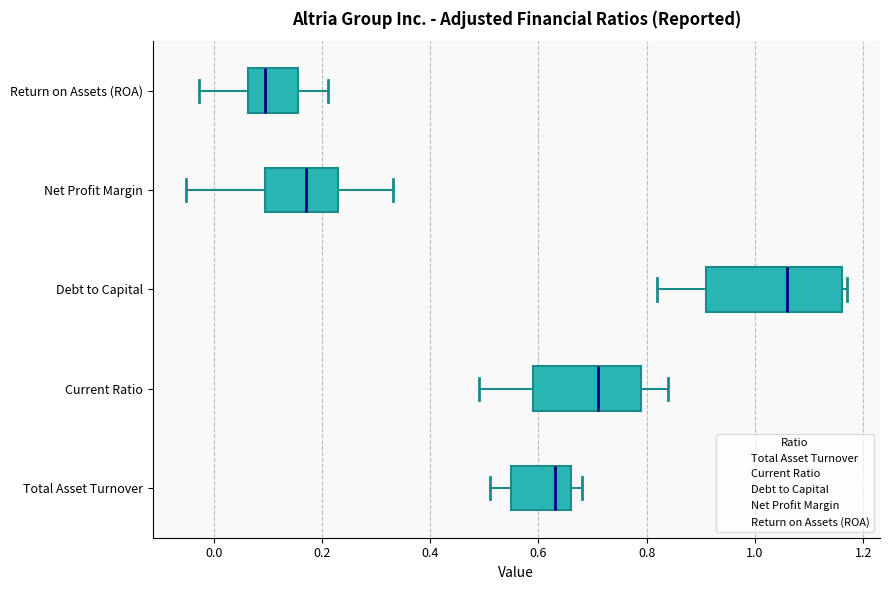

Reading bottom to top, read every box against the x-axis: the position of its median line, the range the box covers, and the ends of its whiskers. The values are not printed on the chart, so give them approximately, as read against the axis.

Total Asset Turnover: median 0.64, box 0.56 to 0.66, whiskers 0.52 to 0.68
Current Ratio: median 0.72, box 0.60 to 0.80, whiskers 0.50 to 0.84
Debt to Capital: median 1.06, box 0.92 to 1.16, whiskers 0.82 to 1.18
Net Profit Margin: median 0.18, box 0.10 to 0.22, whiskers -0.06 to 0.34
Return on Assets (ROA): median 0.10, box 0.06 to 0.16, whiskers -0.02 to 0.22